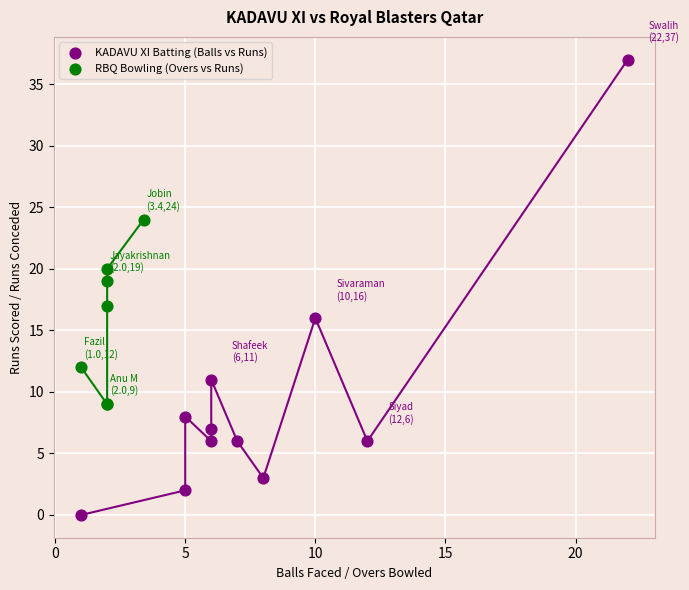

Which series contains the lowest Y value?

KADAVU XI Batting (Balls vs Runs)